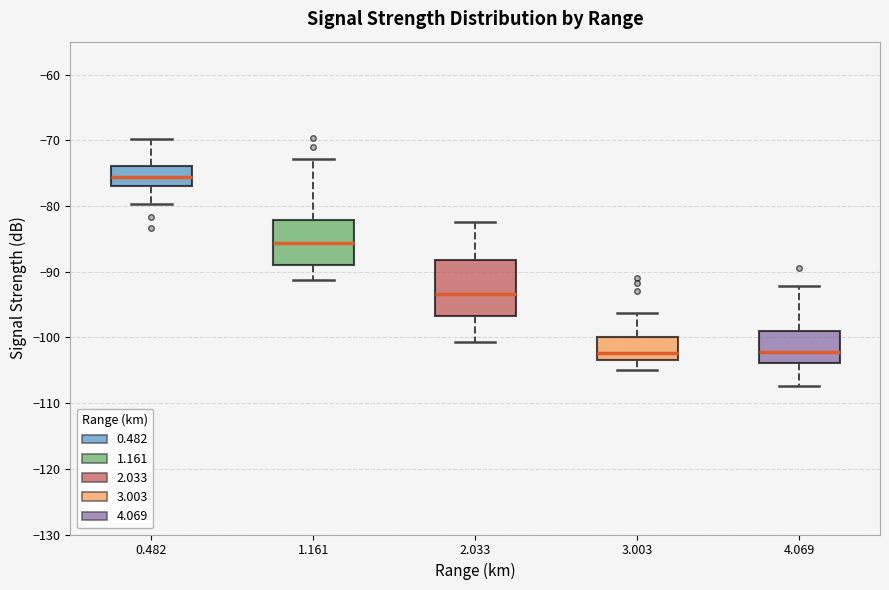

Reading left to right, transcribe this box plot: for each box, give where its median line is, the range the box spans, and where its two whiskers end, as read against the y-axis. The values are not printed on the chart, so give them approximately, as read against the axis.

0.482: median -76, box -77 to -74, whiskers -80 to -70
1.161: median -86, box -89 to -82, whiskers -91 to -73
2.033: median -93, box -97 to -88, whiskers -101 to -82
3.003: median -102, box -103 to -100, whiskers -105 to -96
4.069: median -102, box -104 to -99, whiskers -107 to -92